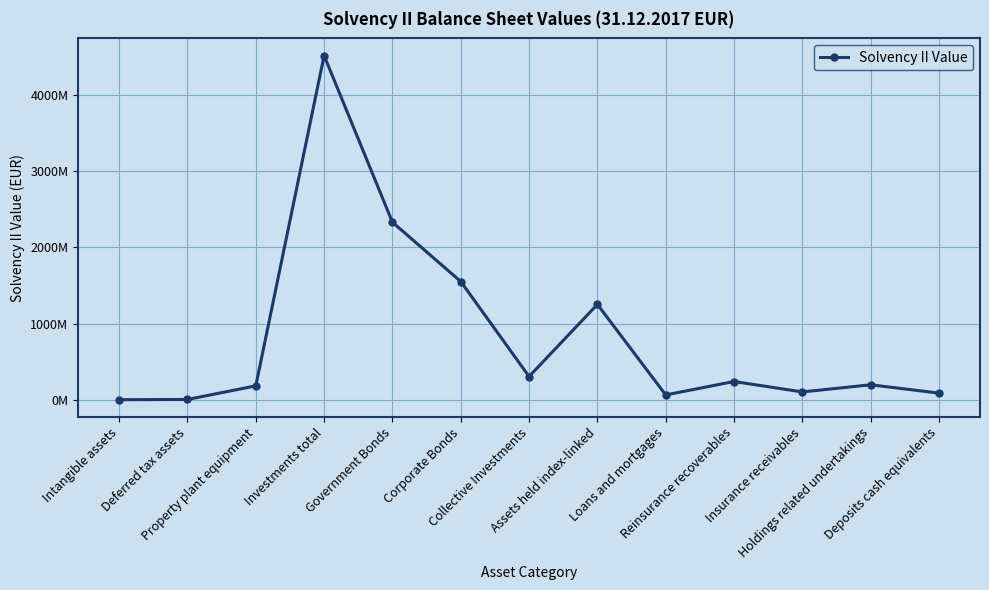

Reading left to right, list all the values displayed in this chart.

1487569.0	4588519.1	183051484.2	4515942680.4	2329610948.6	1552015202.4	305733297.4	1251939171.2	64144709.2	240161456.7	103430067.4	197144361.3	88010690.4